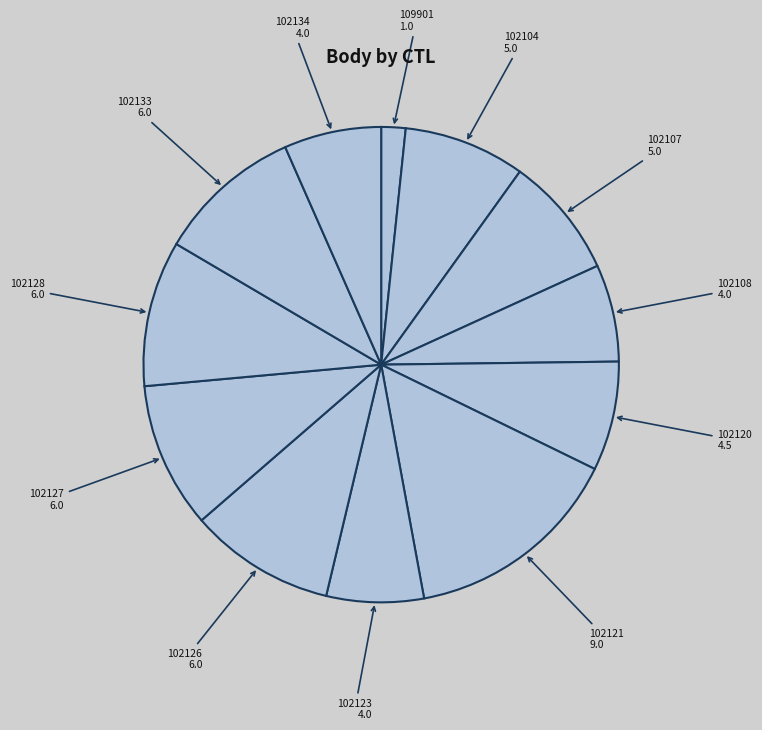

How many segments does this pie chart have?

12